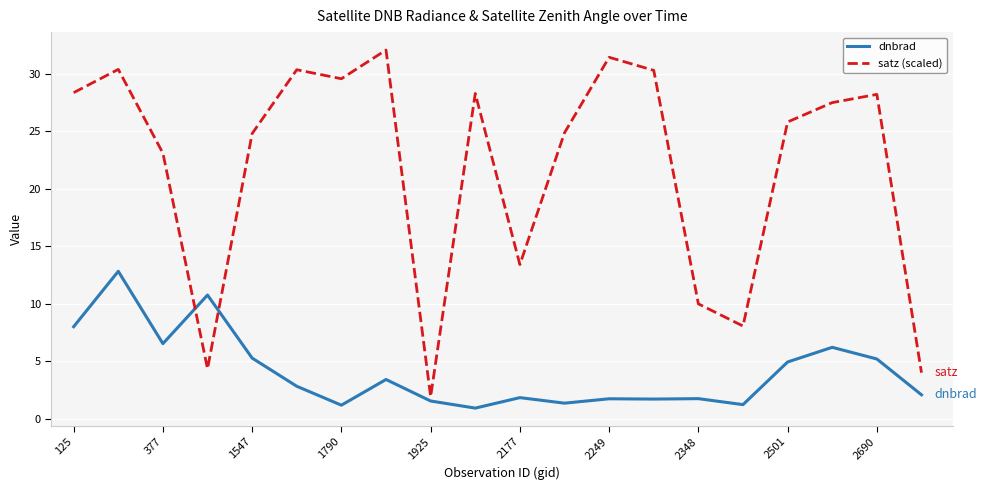

After their last crossing, which series has the higher values: dnbrad or satz (scaled)?

satz (scaled)